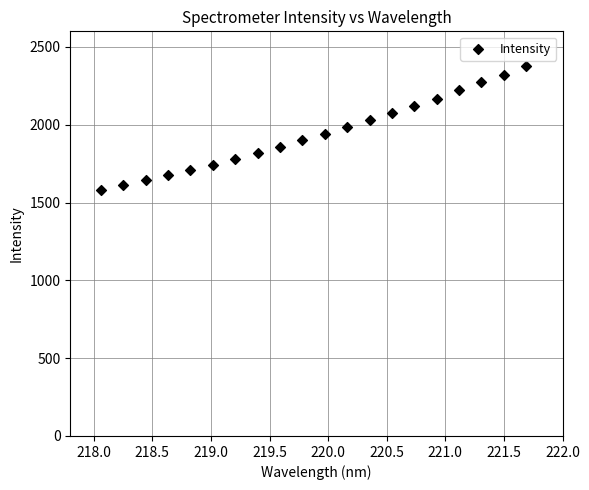

What is the range of Y values (max minus min)?

795.7